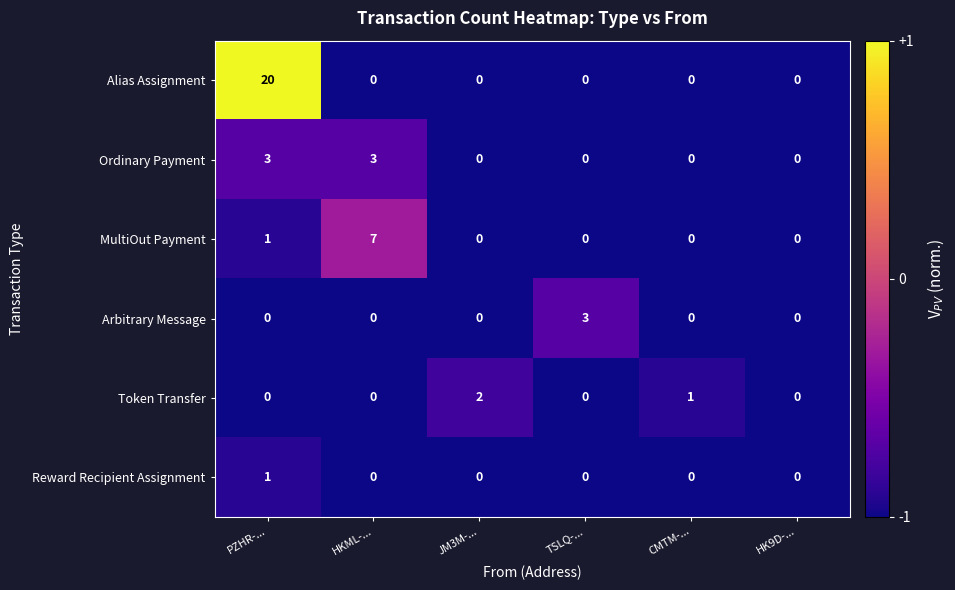

What is the difference between the Alias Assignment values at PZHR-... and CMTM-...?

20